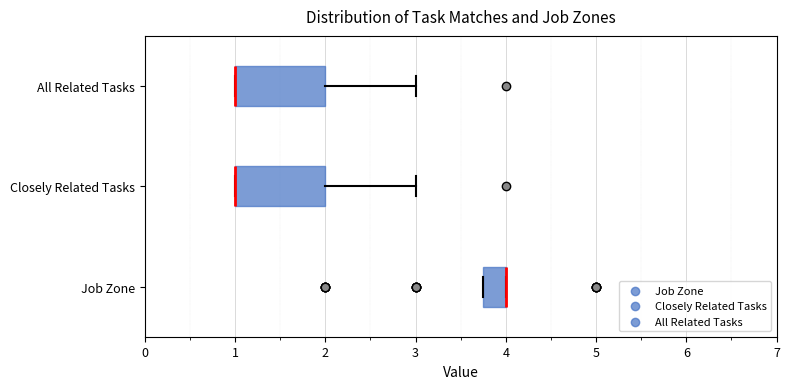

Where is the right edge of the box for Closely Related Tasks on the x-axis? The values are not printed on the chart, so give them approximately, as read against the axis.

2.0